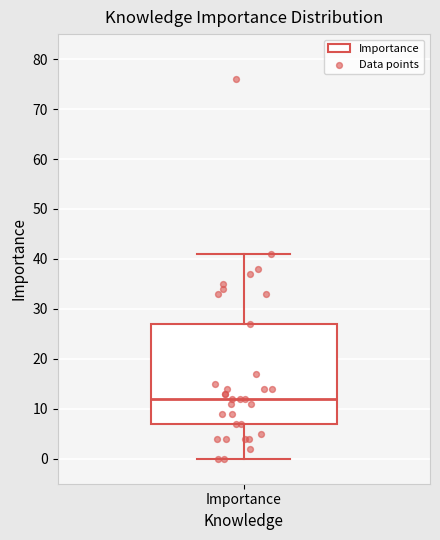

Where is the upper edge of the box for Importance on the y-axis? The values are not printed on the chart, so give them approximately, as read against the axis.

27